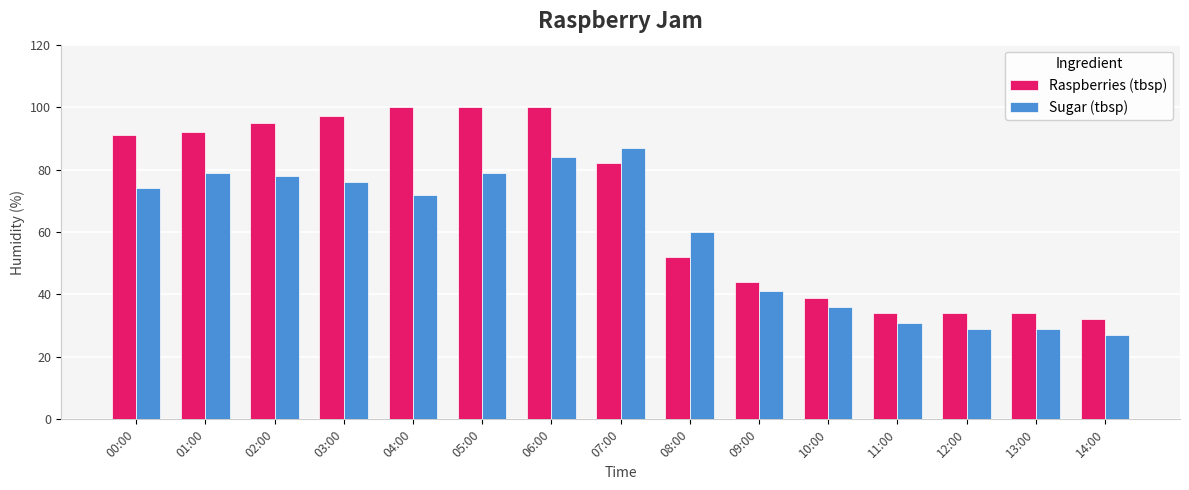

What is the value of the Raspberries (tbsp) bar at the 8th from the left?

82